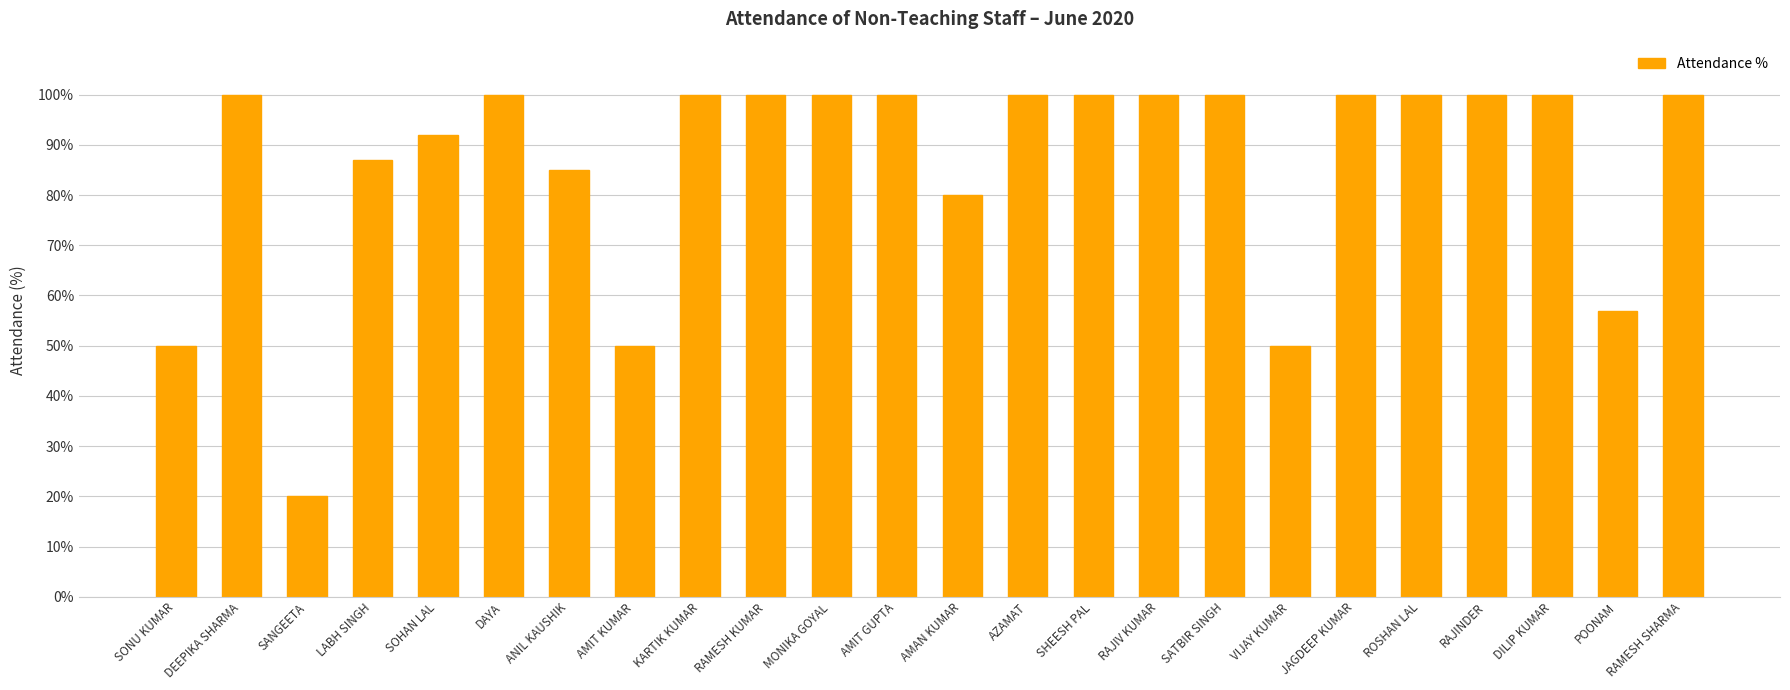

How many values are below 100?

9